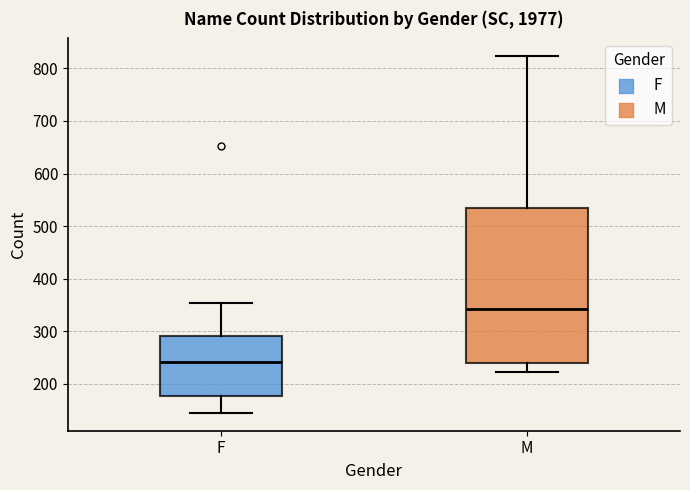

Reading left to right, transcribe this box plot: for each box, give where its median line is, the range the box spans, and where its two whiskers end, as read against the y-axis. The values are not printed on the chart, so give them approximately, as read against the axis.

F: median 240, box 180 to 290, whiskers 150 to 350
M: median 340, box 240 to 530, whiskers 220 to 820